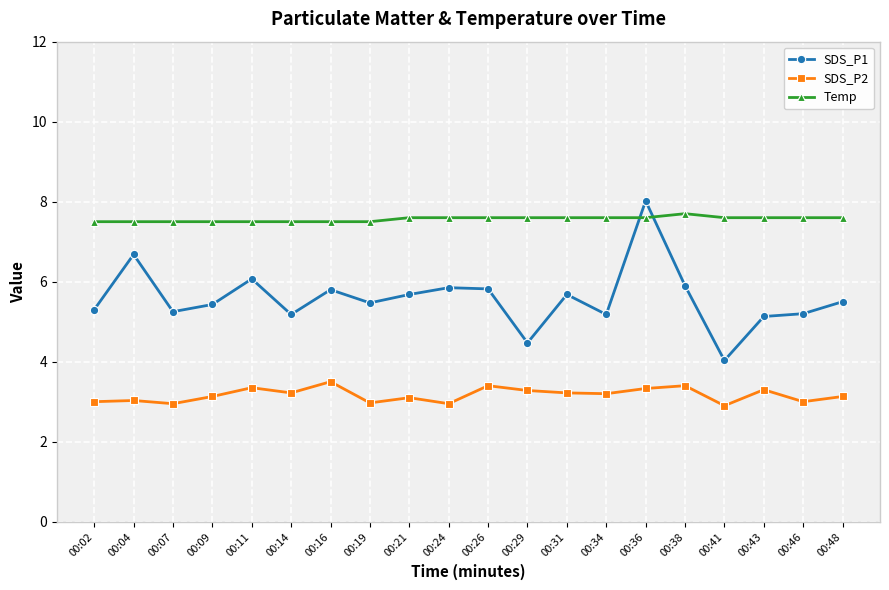

At 00:02, list the series in order from smallest to largest.

SDS_P2, SDS_P1, Temp